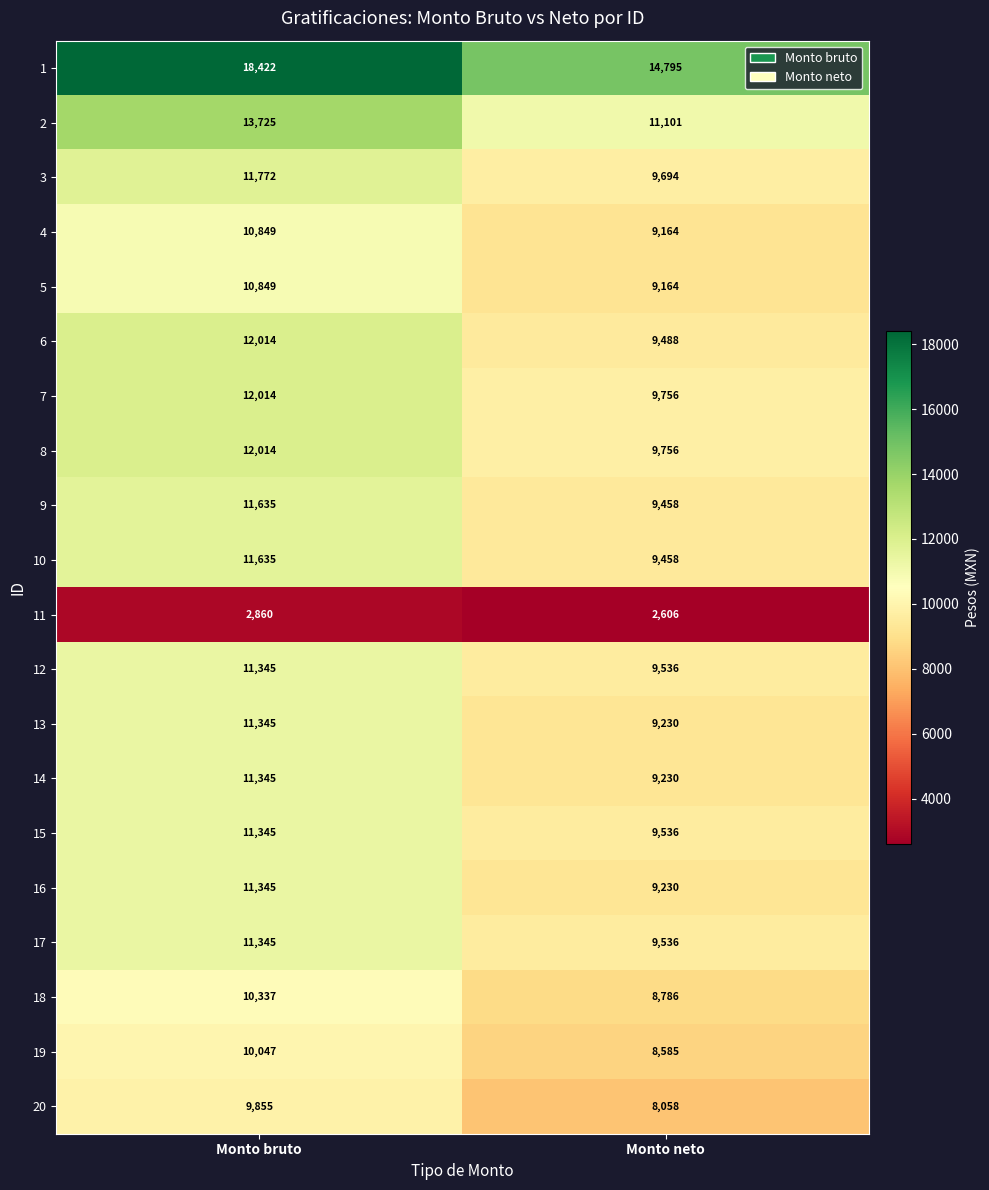

What is the difference between the 5 values at Monto bruto and Monto neto?

1685